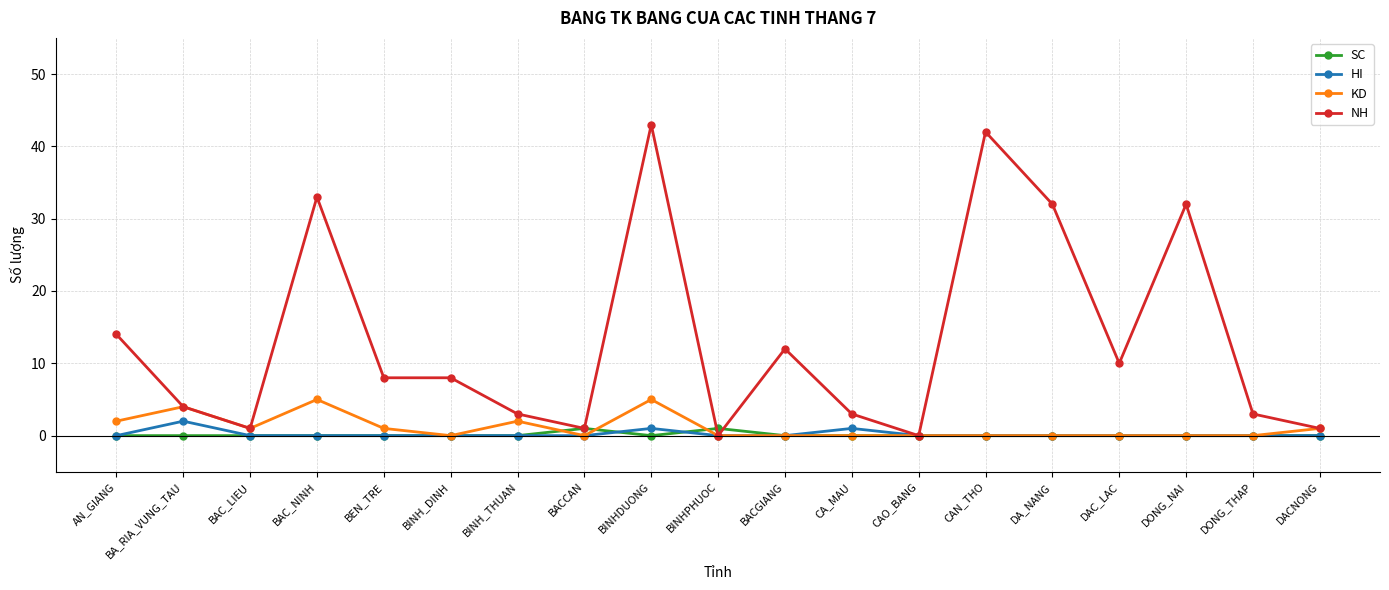

What is the greatest value displayed?

43